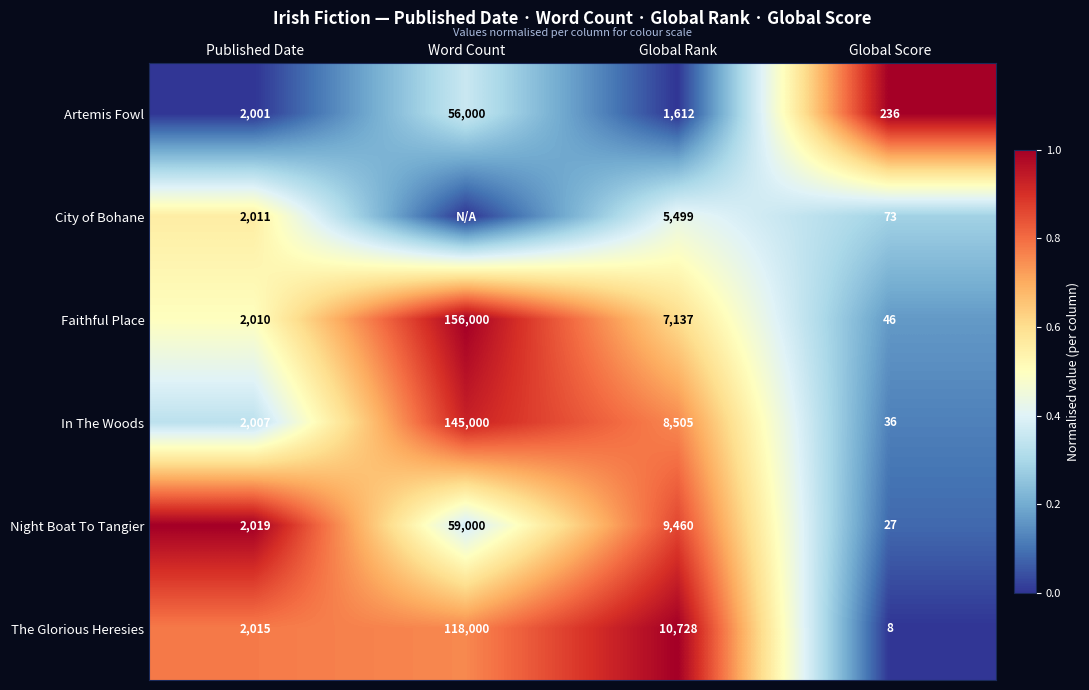

What is the sum of the The Glorious Heresies values at Word Count and Global Rank?

128728